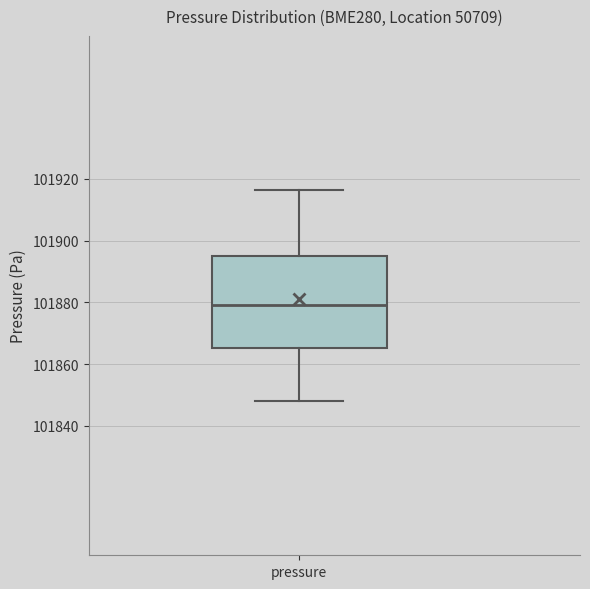

Transcribe this box plot: give where the median line is, the range the box spans, and where the two whiskers end, as read against the y-axis. The values are not printed on the chart, so give them approximately, as read against the axis.

median 101880, box 101866 to 101896, whiskers 101848 to 101916